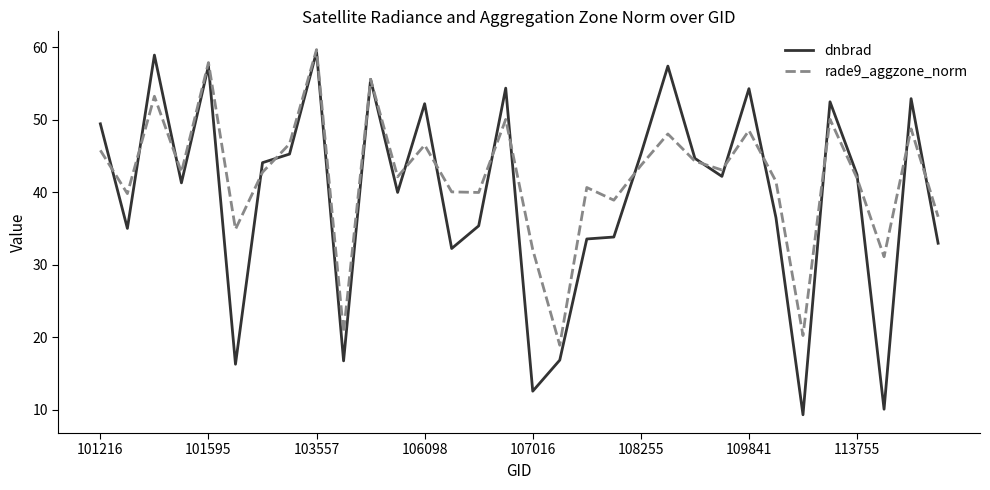

What is the highest value of the dnbrad series?

59.3